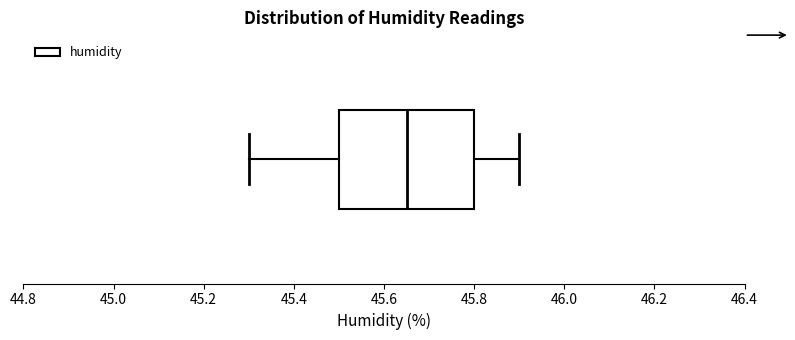

Where does the left whisker of the box end on the x-axis? The values are not printed on the chart, so give them approximately, as read against the axis.

45.30